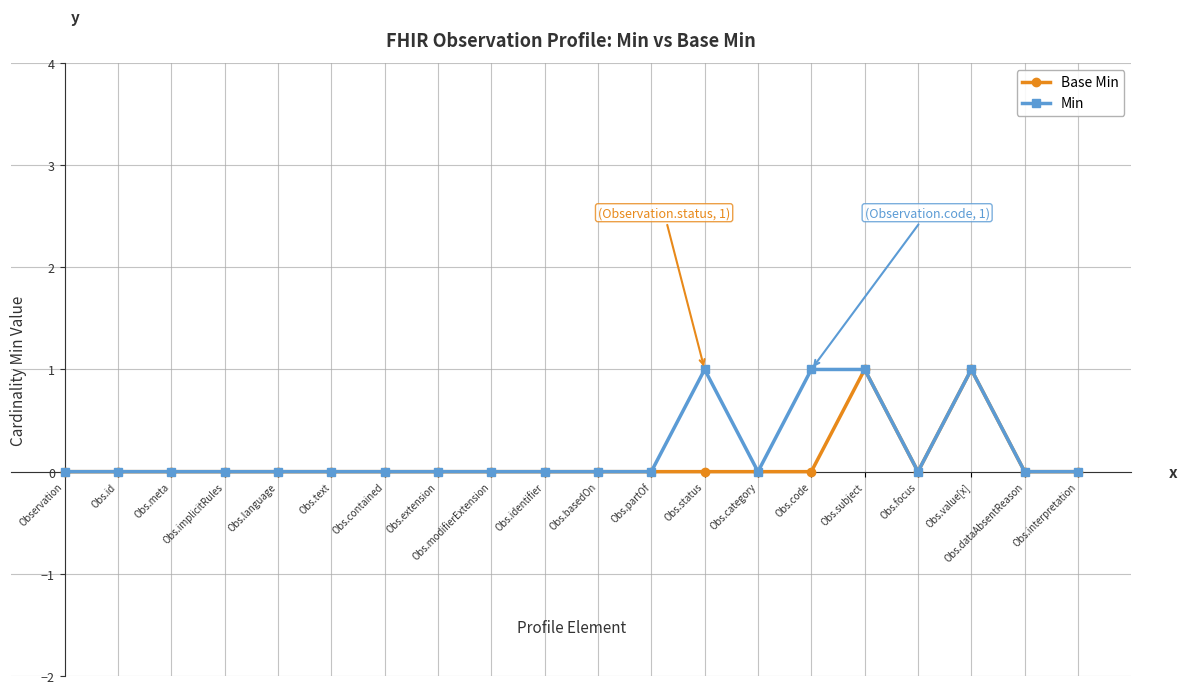

What is the approximate value of Min at Obs.value[x]?

1